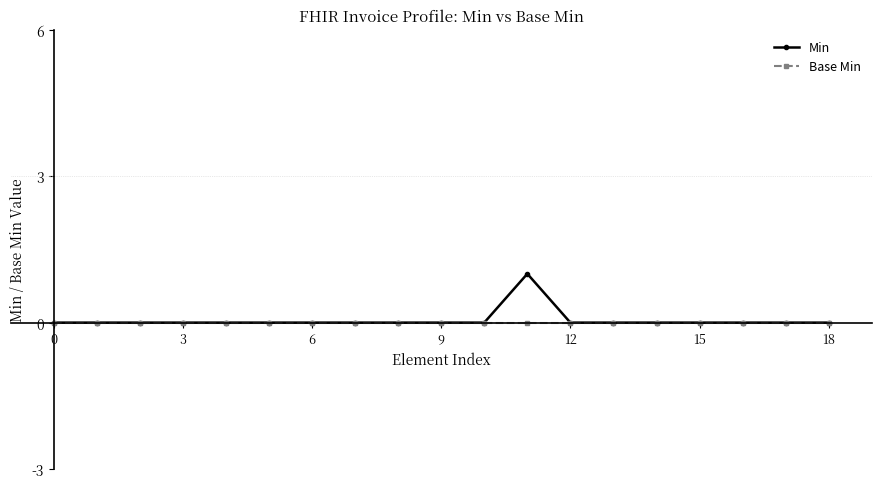

True or false: Min has more than 0 points higher than both neighbors.

True